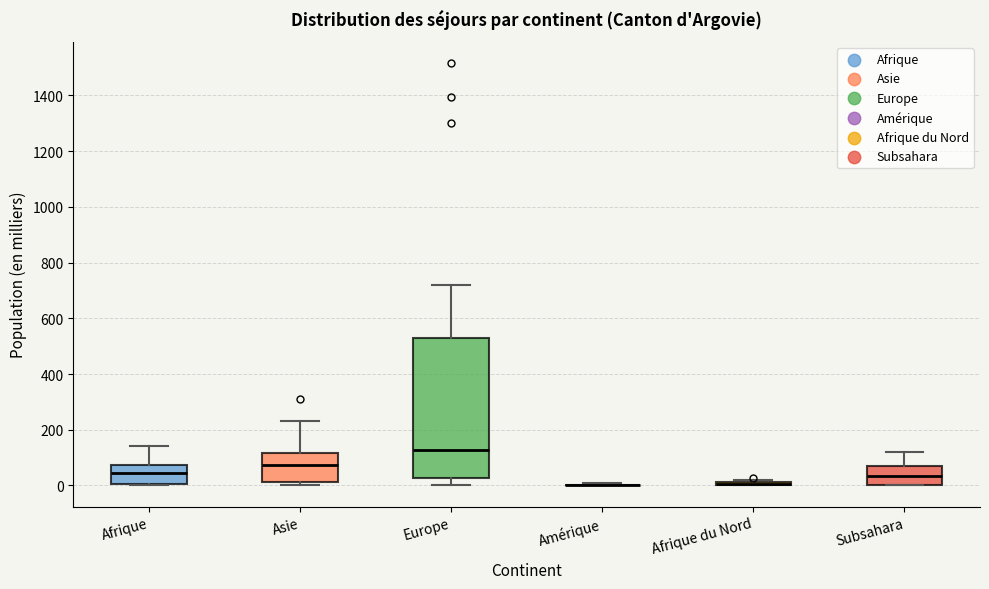

Where does the median line of the box for Subsahara sit on the y-axis? The values are not printed on the chart, so give them approximately, as read against the axis.

40